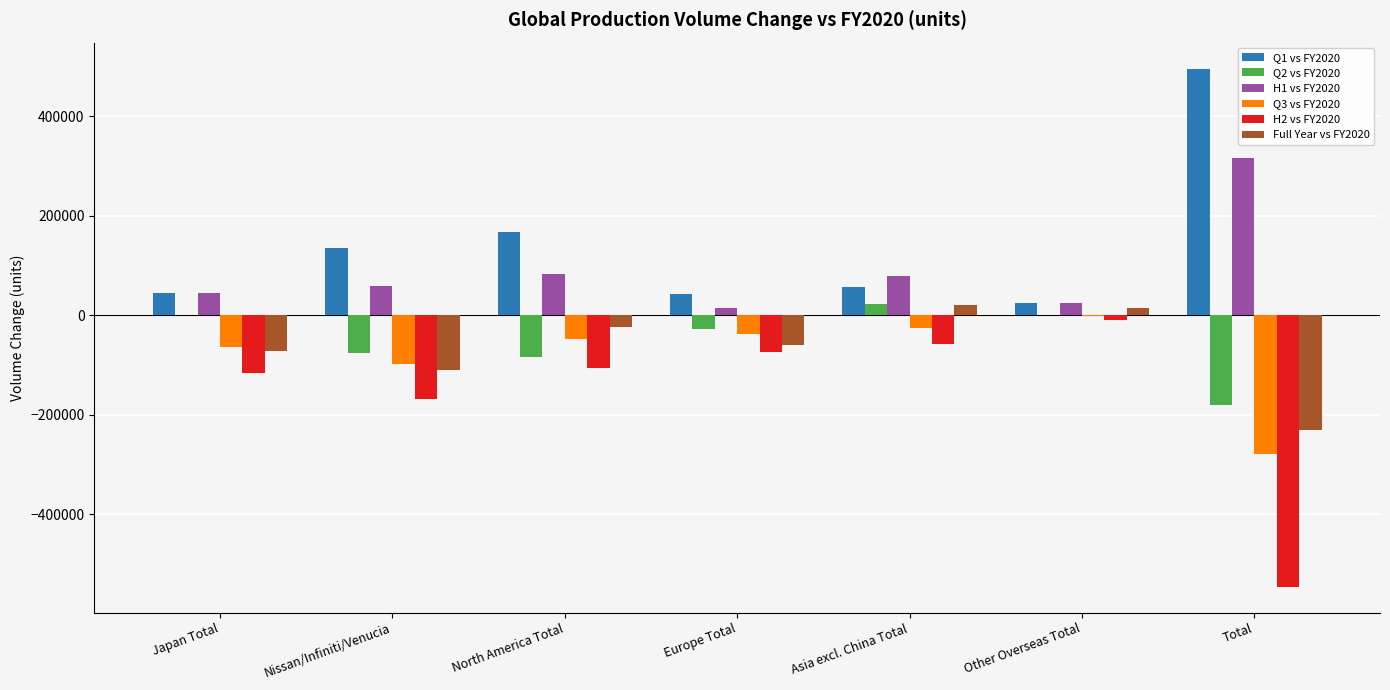

How many groups of bars are there?

7